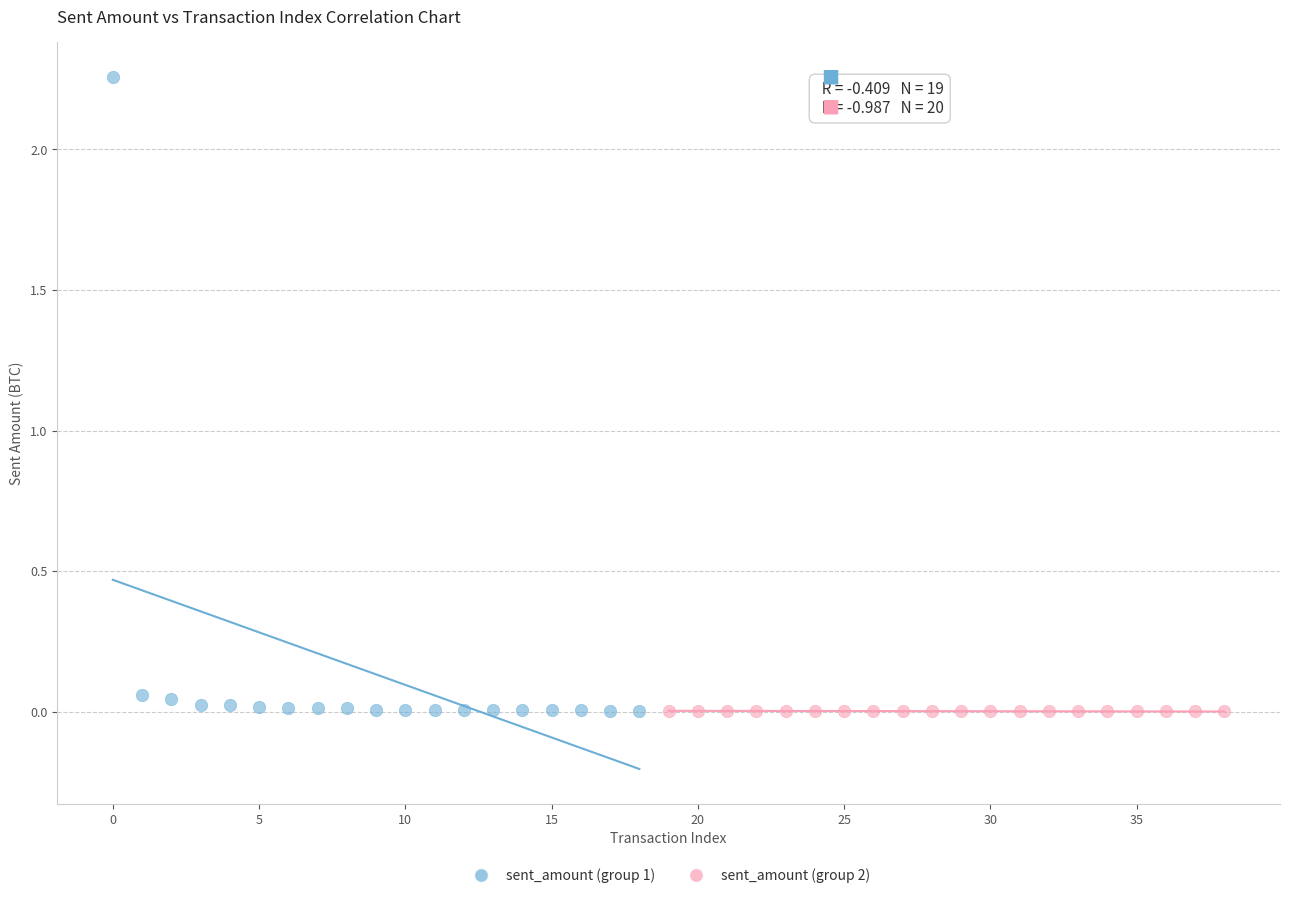

Which series reaches the maximum Y coordinate?

sent_amount (group 1)